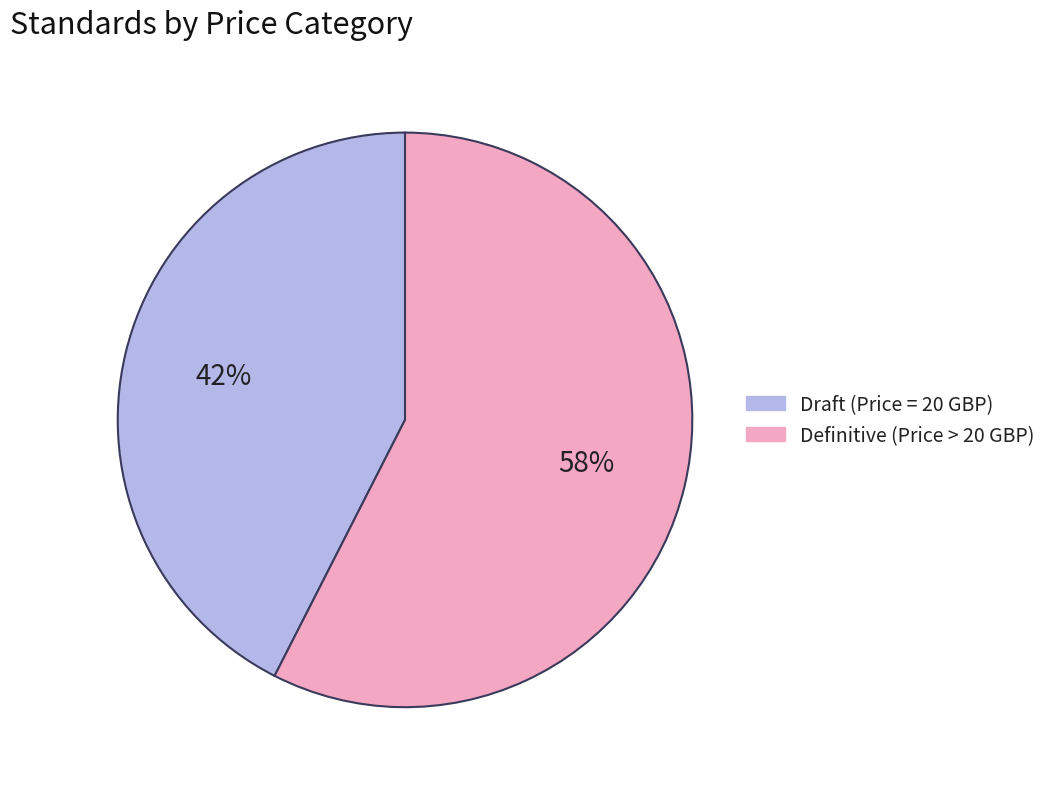

To the nearest percent, what is the average slice percentage?

50%